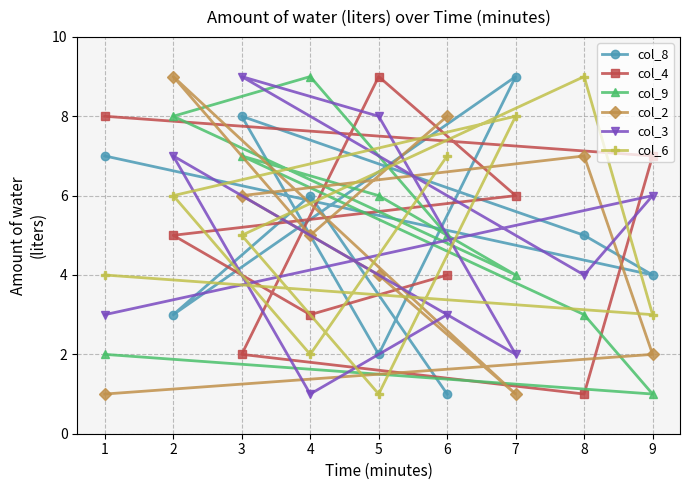

In col_3, how many points are higher than both neighbors (excluding endpoints)?

3